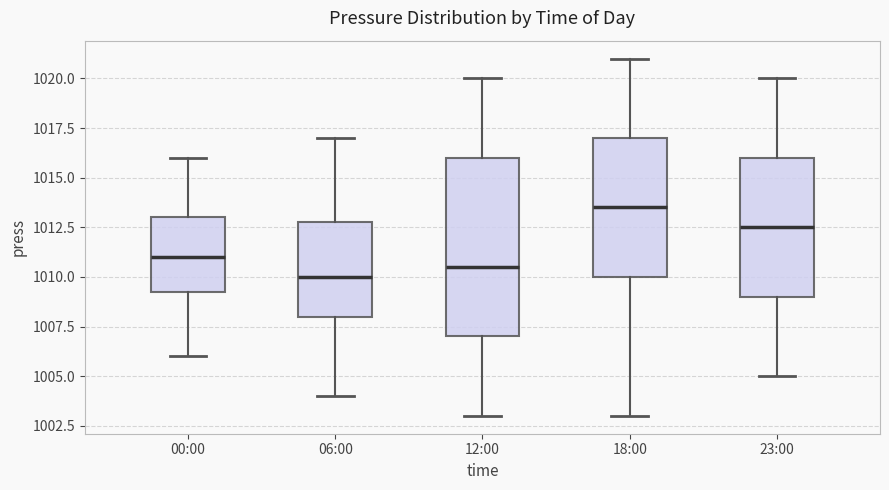

Reading left to right, transcribe this box plot: for each box, give where its median line is, the range the box spans, and where its two whiskers end, as read against the y-axis. The values are not printed on the chart, so give them approximately, as read against the axis.

00:00: median 1011.0, box 1009.5 to 1013.0, whiskers 1006.0 to 1016.0
06:00: median 1010.0, box 1008.0 to 1013.0, whiskers 1004.0 to 1017.0
12:00: median 1010.5, box 1007.0 to 1016.0, whiskers 1003.0 to 1020.0
18:00: median 1013.5, box 1010.0 to 1017.0, whiskers 1003.0 to 1021.0
23:00: median 1012.5, box 1009.0 to 1016.0, whiskers 1005.0 to 1020.0